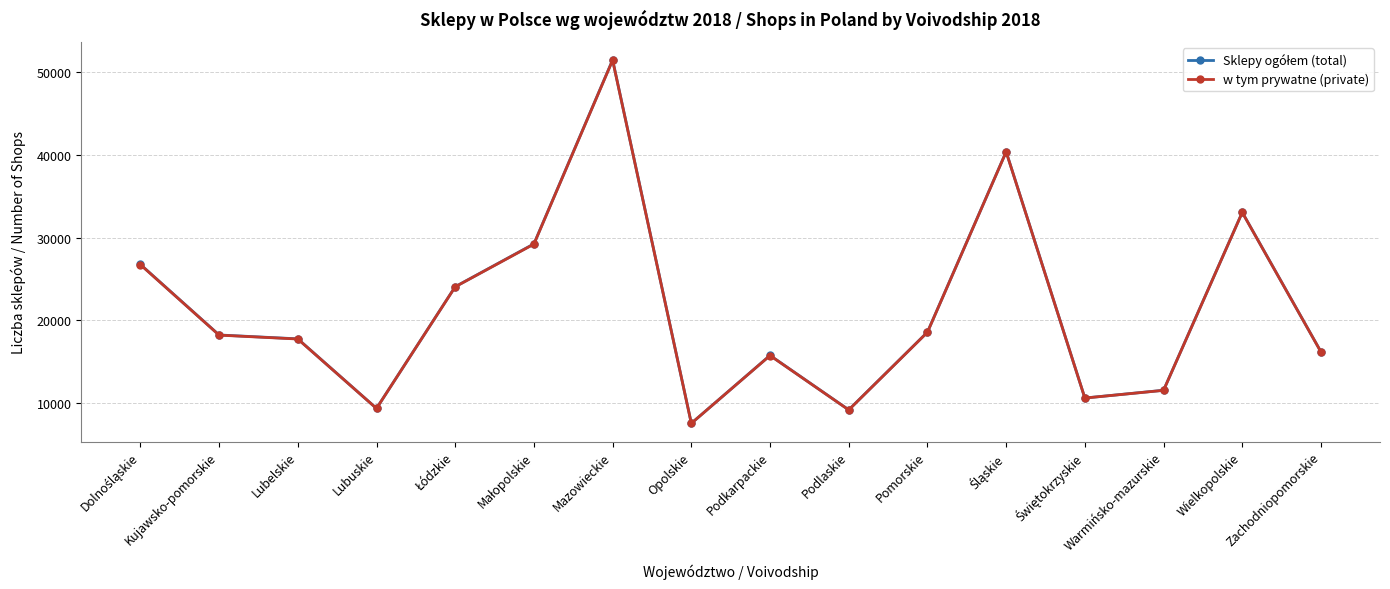

What is the sum of the w tym prywatne (private) values at Podlaskie and Lubuskie?

18597